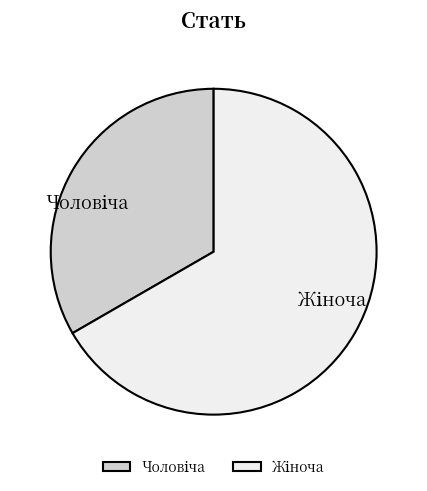

Does any single category account for the majority?

Yes